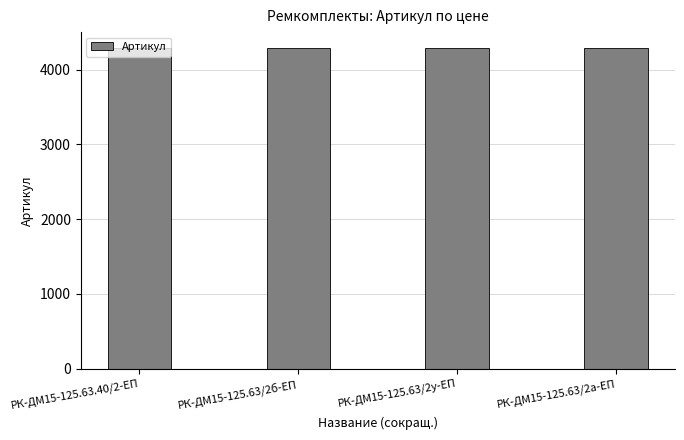

How many series are shown in this chart?

1